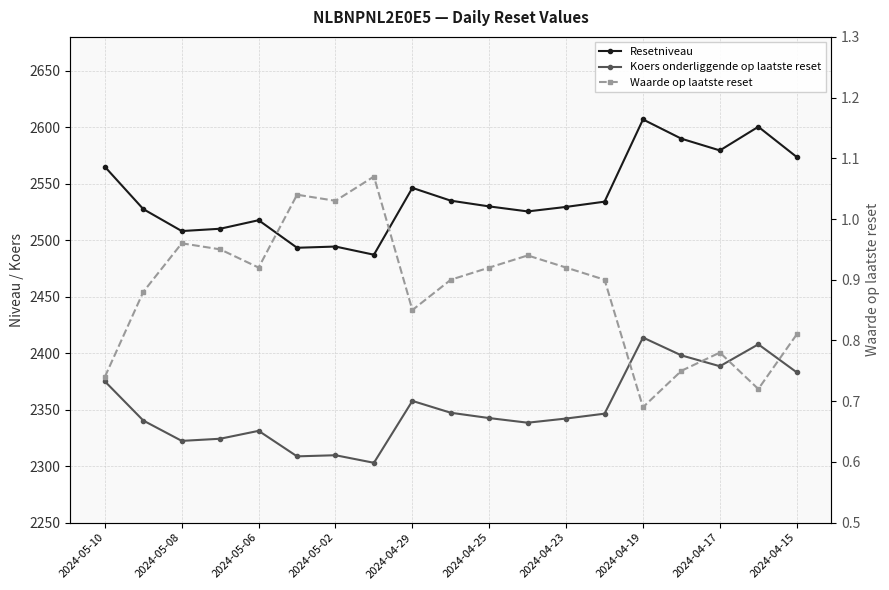

Reading left to right, list all the values displayed in this chart.

Resetniveau: 2565.0	2527.5	2508.1	2510.1	2517.7	2493.3	2494.4	2487.1	2546.3	2535.0	2529.9	2525.5	2529.5	2534.1	2606.9	2589.8	2579.5	2600.4	2573.6
Koers onderliggende op laatste reset: 2375.0	2340.3	2322.3	2324.2	2331.2	2308.6	2309.6	2302.9	2357.7	2347.2	2342.5	2338.4	2342.1	2346.4	2413.8	2398.0	2388.4	2407.8	2383.0
Waarde op laatste reset: 0.7	0.9	1.0	0.9	0.9	1.0	1.0	1.1	0.8	0.9	0.9	0.9	0.9	0.9	0.7	0.8	0.8	0.7	0.8